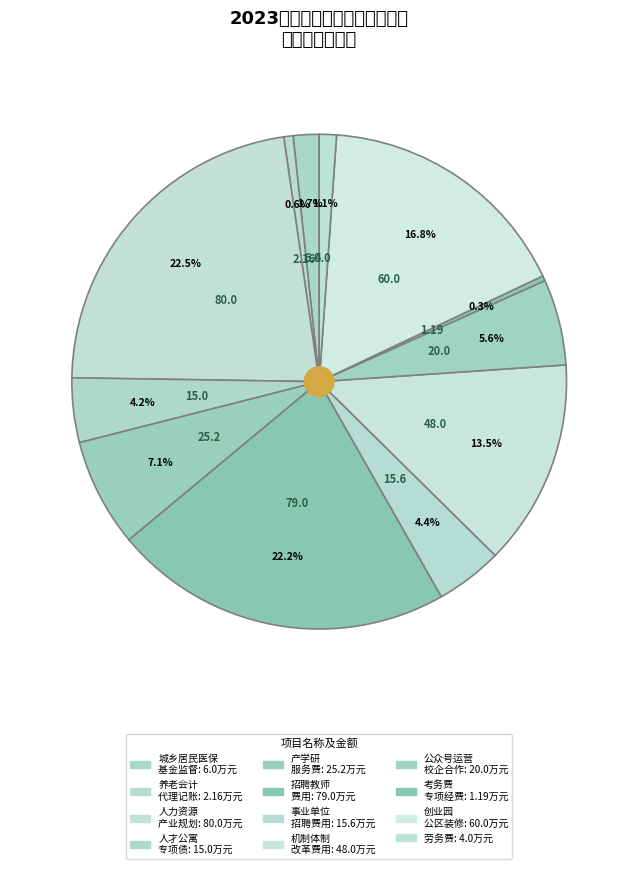

How many segments does this pie chart have?

12